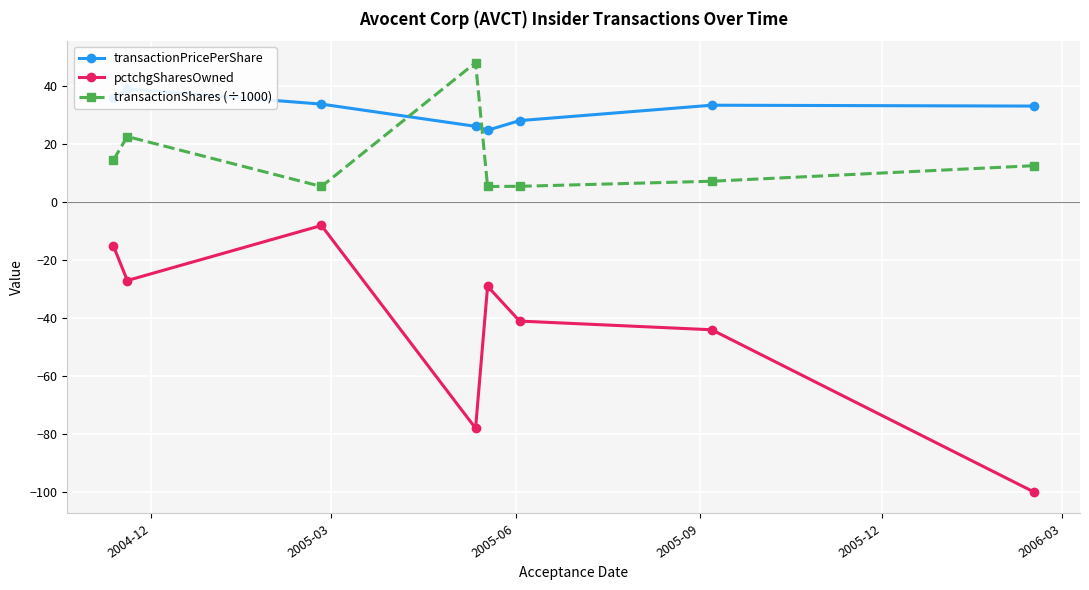

How many values in the pctchgSharesOwned series exceed -29?

3